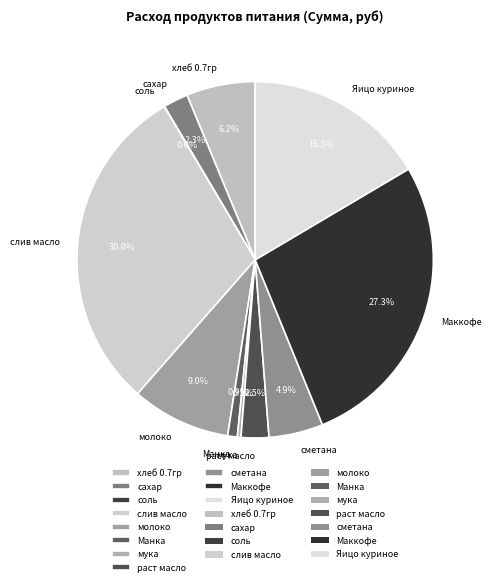

Between мука and раст масло, which is larger?

раст масло